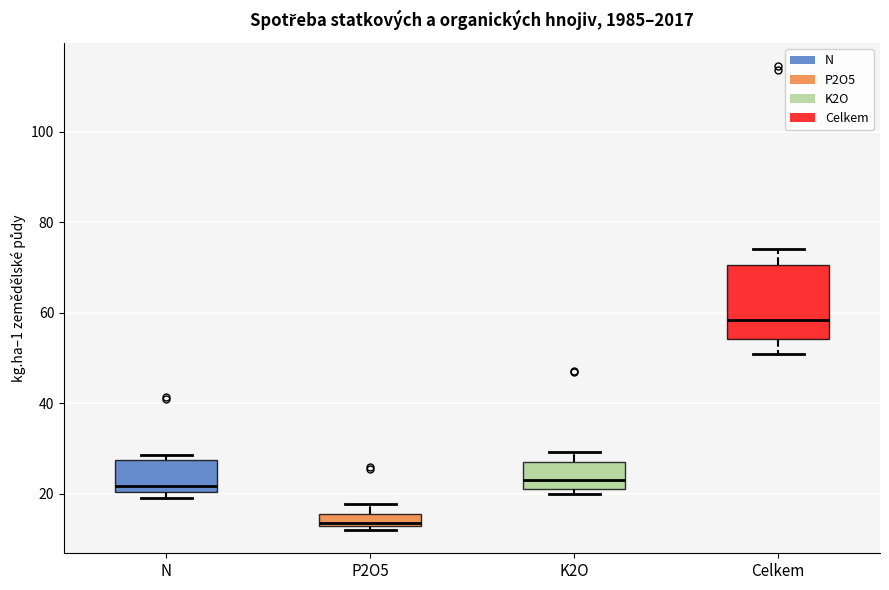

Which box's median line is the highest?

Celkem